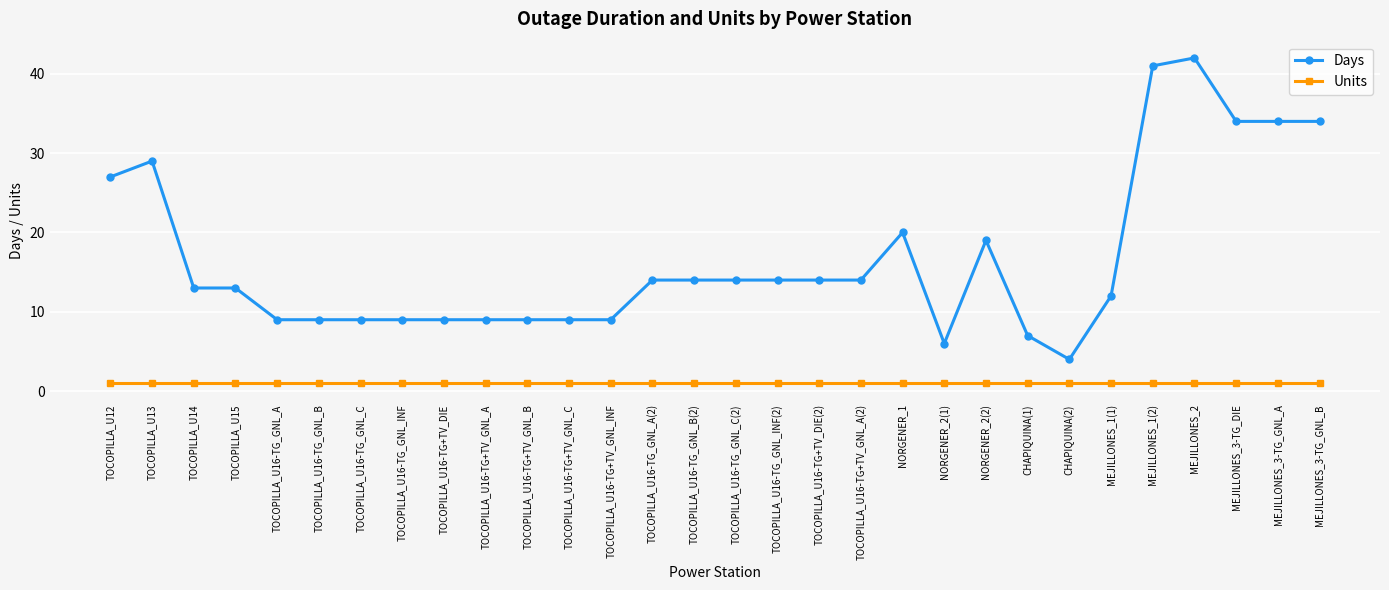

How many lines are shown in the chart?

2